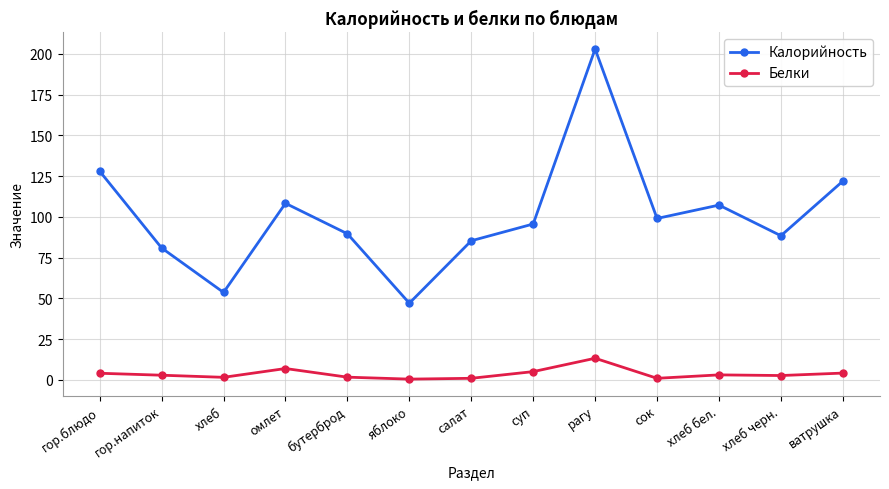

How many values in the Калорийность series exceed 95?

7